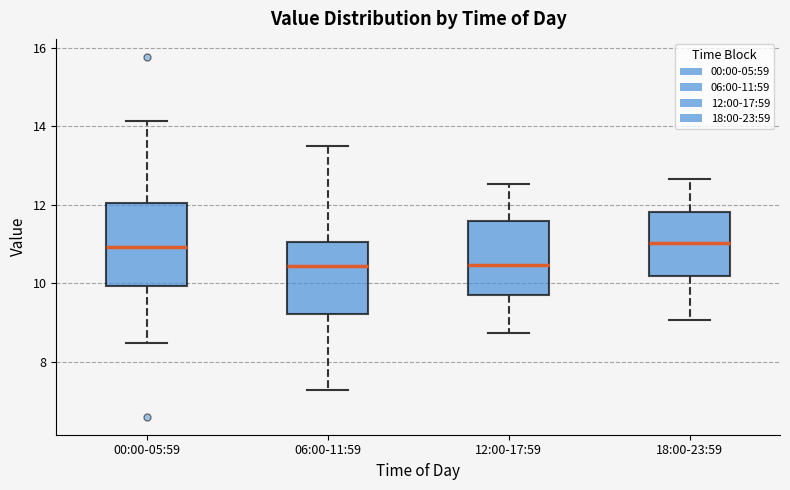

Reading left to right, read every box against the y-axis: the position of its median line, the range the box covers, and the ends of its whiskers. The values are not printed on the chart, so give them approximately, as read against the axis.

00:00-05:59: median 11.0, box 10.0 to 12.0, whiskers 8.4 to 14.2
06:00-11:59: median 10.4, box 9.2 to 11.0, whiskers 7.2 to 13.6
12:00-17:59: median 10.4, box 9.6 to 11.6, whiskers 8.8 to 12.6
18:00-23:59: median 11.0, box 10.2 to 11.8, whiskers 9.0 to 12.6